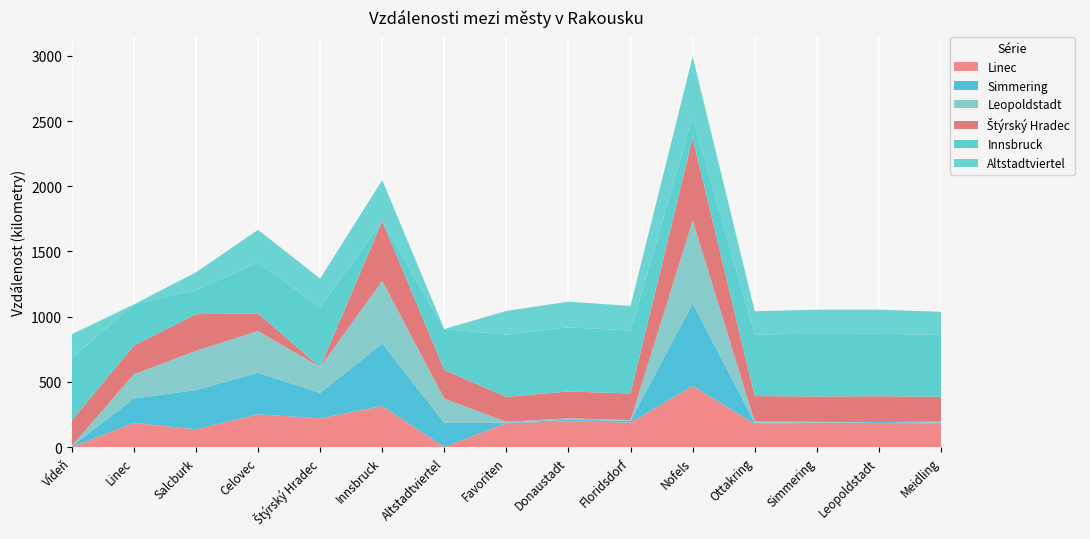

Reading left to right, what are all the values shown in this chart?

Linec: Vídeň=0	Linec=185	Salcburk=136	Celovec=251	Štýrský Hradec=220	Innsbruck=315	Altstadtviertel=1	Favoriten=183	Donaustadt=197	Floridsdorf=188	Nofels=469	Ottakring=178	Simmering=186	Leopoldstadt=185	Meidling=179
Simmering: Vídeň=6	Linec=187	Salcburk=301	Celovec=319	Štýrský Hradec=195	Innsbruck=480	Altstadtviertel=185	Favoriten=4	Donaustadt=13	Floridsdorf=13	Nofels=634	Ottakring=10	Simmering=0	Leopoldstadt=7	Meidling=8
Leopoldstadt: Vídeň=3	Linec=186	Salcburk=301	Celovec=320	Štýrský Hradec=198	Innsbruck=479	Altstadtviertel=185	Favoriten=6	Donaustadt=10	Floridsdorf=6	Nofels=633	Ottakring=8	Simmering=7	Leopoldstadt=0	Meidling=8
Štýrský Hradec: Vídeň=195	Linec=220	Salcburk=281	Celovec=135	Štýrský Hradec=0	Innsbruck=459	Altstadtviertel=220	Favoriten=192	Donaustadt=206	Floridsdorf=204	Nofels=634	Ottakring=195	Simmering=195	Leopoldstadt=198	Meidling=191
Innsbruck: Vídeň=478	Linec=315	Salcburk=186	Celovec=390	Štýrský Hradec=459	Innsbruck=0	Altstadtviertel=314	Favoriten=477	Donaustadt=492	Floridsdorf=483	Nofels=157	Ottakring=473	Simmering=480	Leopoldstadt=479	Meidling=473
Altstadtviertel: Vídeň=183	Linec=1	Salcburk=135	Celovec=251	Štýrský Hradec=220	Innsbruck=314	Altstadtviertel=0	Favoriten=182	Donaustadt=197	Floridsdorf=188	Nofels=468	Ottakring=178	Simmering=185	Leopoldstadt=185	Meidling=178